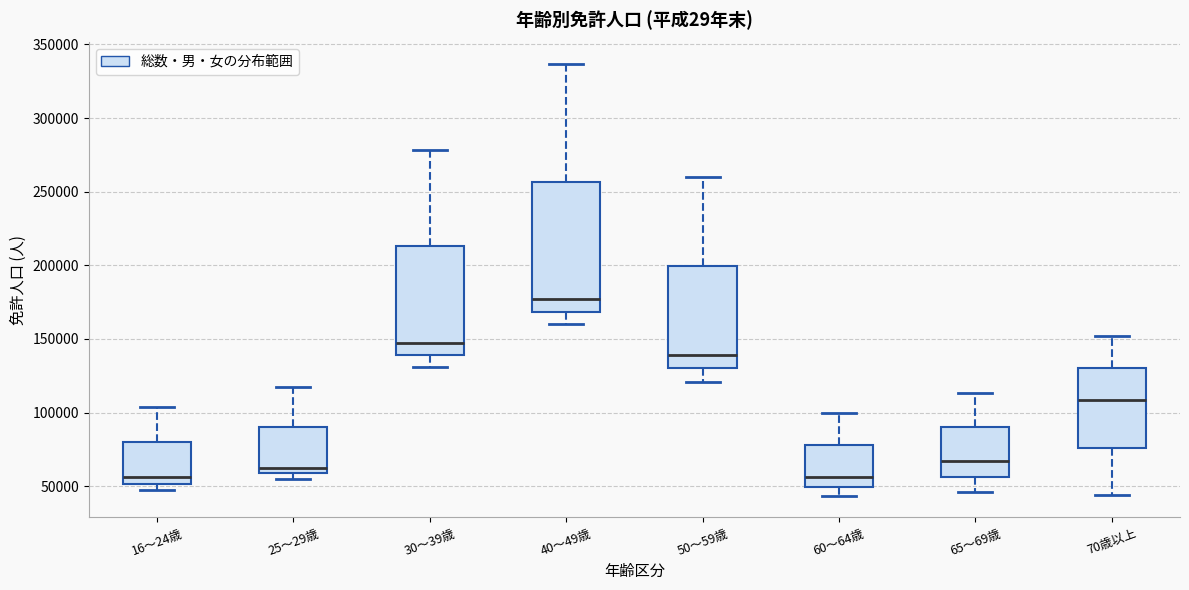

Comparing the boxes themselves (not the whiskers), which one is the tallest?

40～49歳